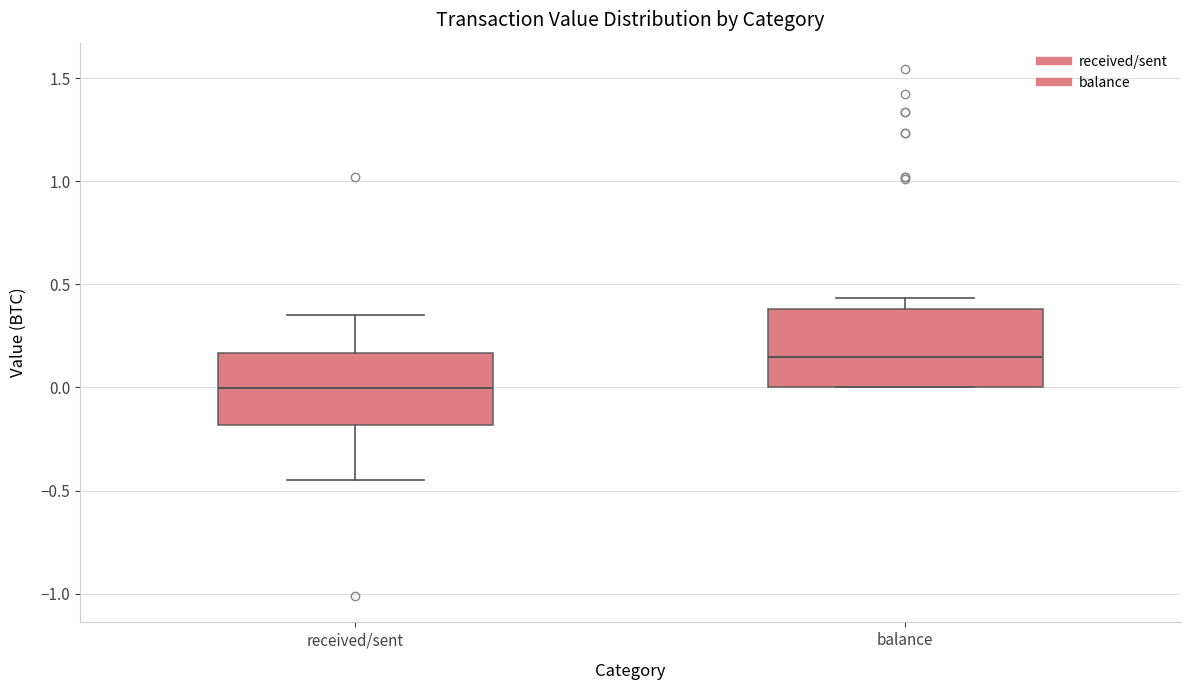

Where does the median line of the box for balance sit on the y-axis? The values are not printed on the chart, so give them approximately, as read against the axis.

0.15